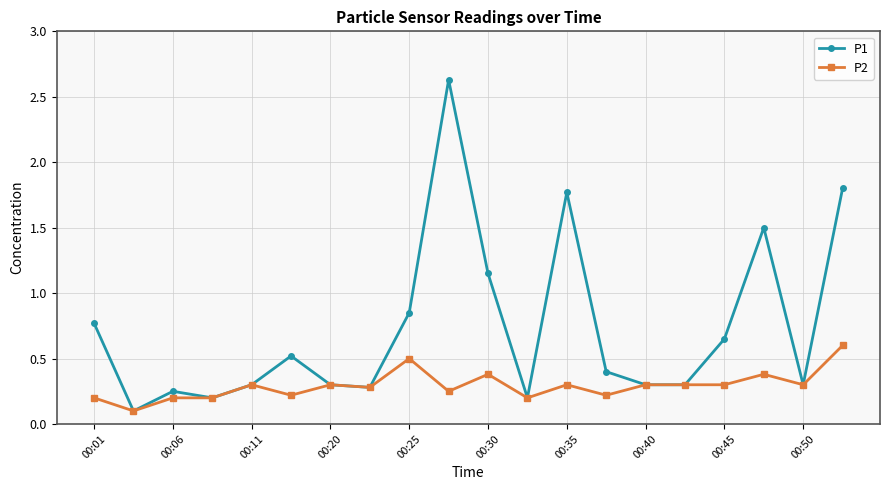

Does the chart display data point markers on the line(s)?

Yes